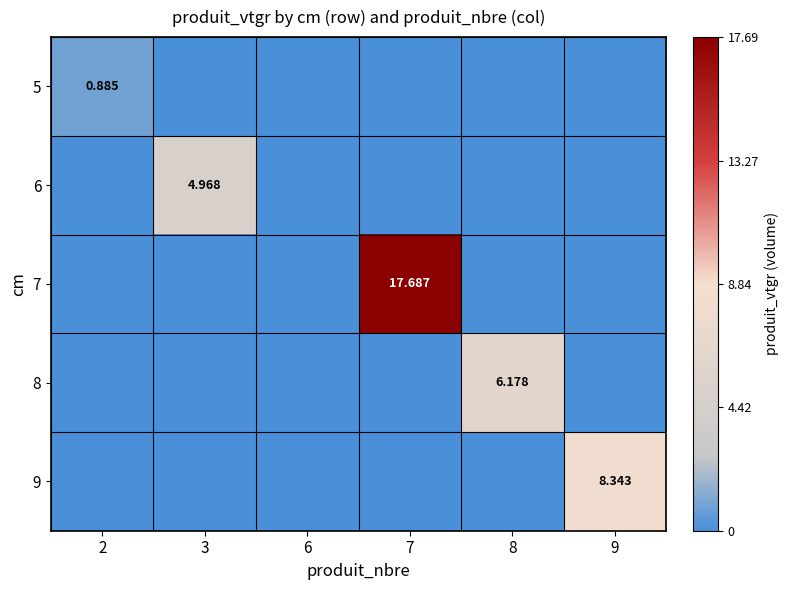

Where is 9 nearest to the value 4?

2